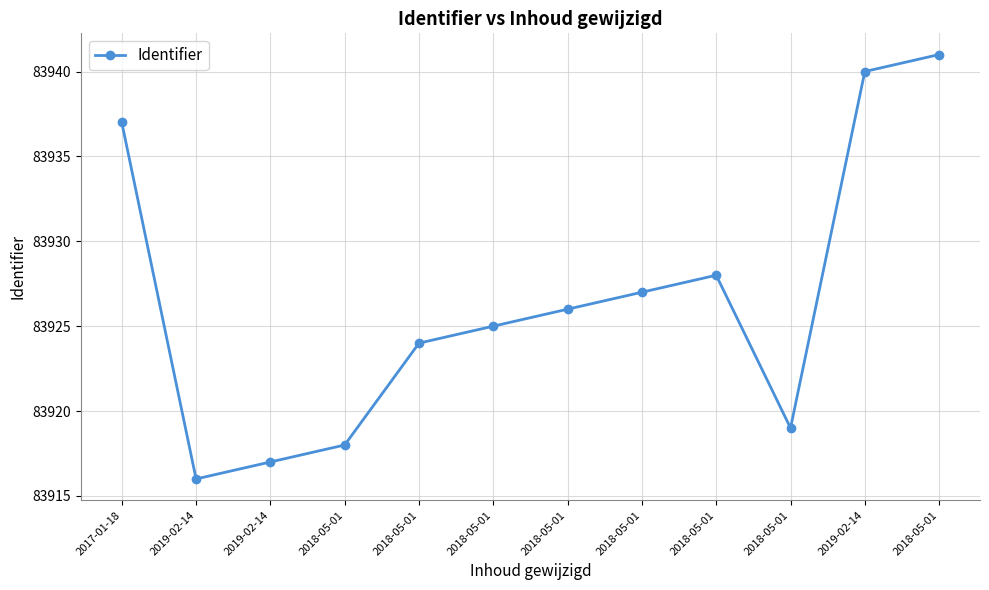

How many data points are less than 83926?

6